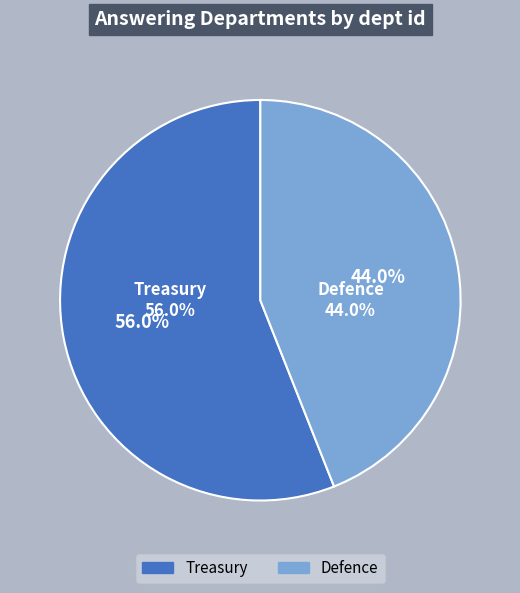

Is it true that Treasury is 66% of the pie?

False